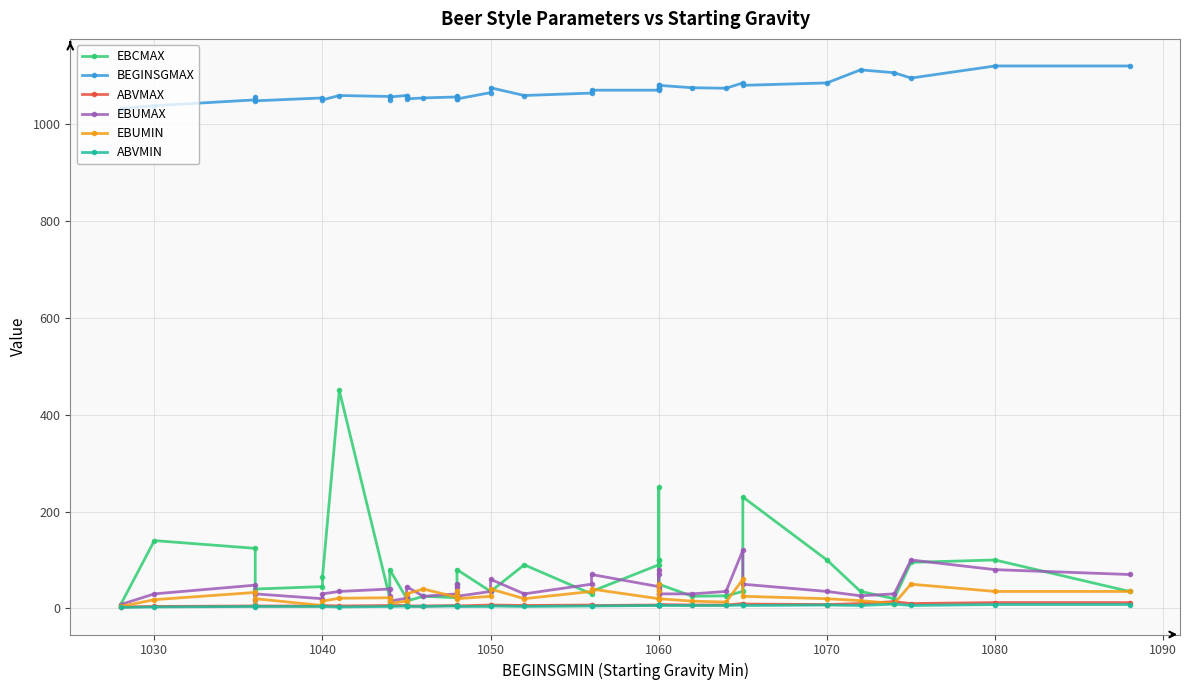

What is the difference between the maximum and minimum values in the ABVMAX series?

11